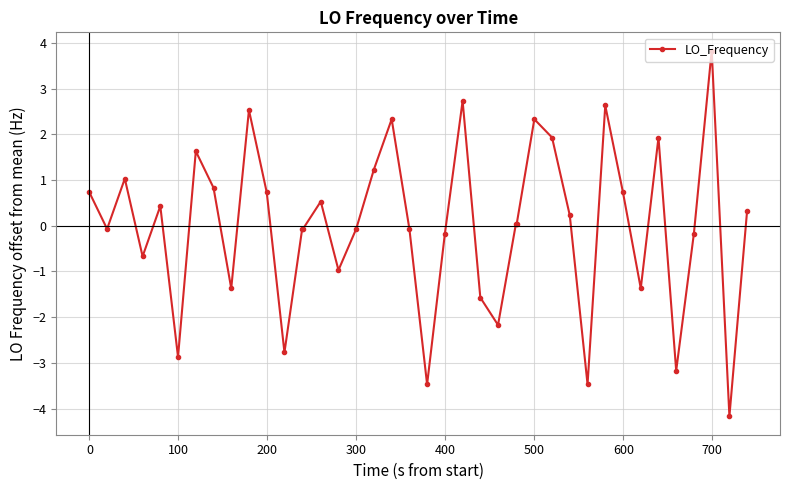

True or false: the data has more than 1 interior local peaks.

True